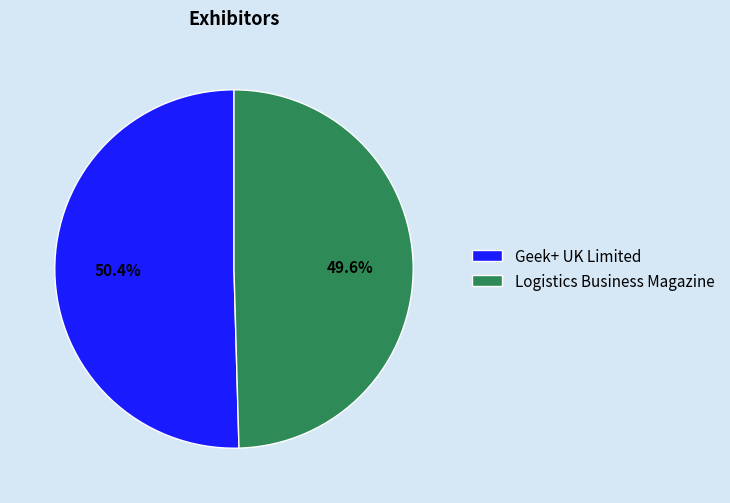

To the nearest percent, what portion does Geek+ UK Limited represent?

50%